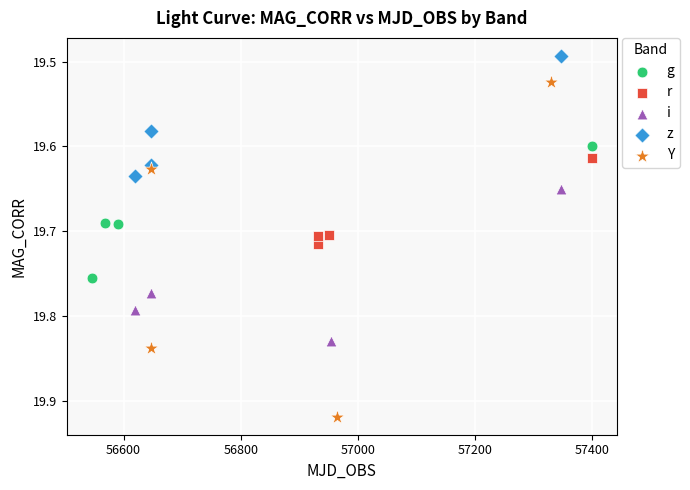

What are all the series names shown in the legend?

g, r, i, z, Y